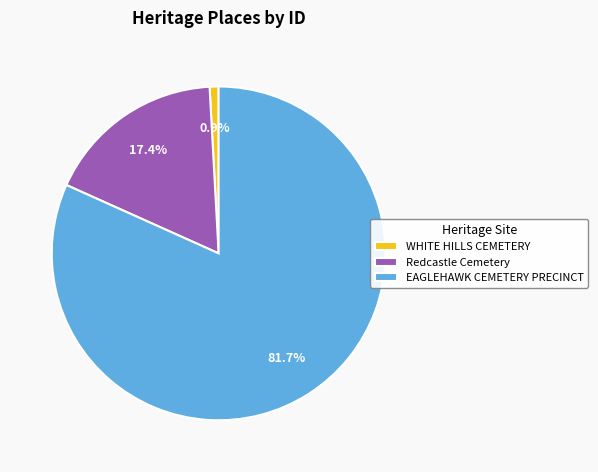

Which slice is the smallest?

WHITE HILLS CEMETERY